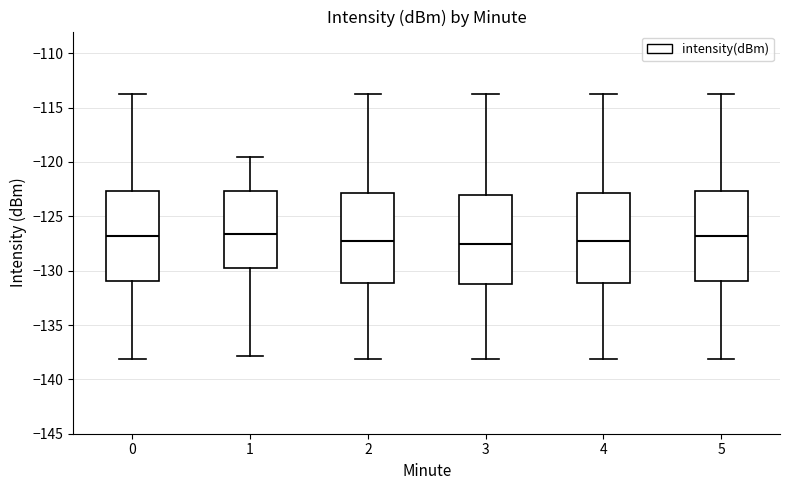

Reading left to right, transcribe this box plot: for each box, give where its median line is, the range the box spans, and where its two whiskers end, as read against the y-axis. The values are not printed on the chart, so give them approximately, as read against the axis.

0: median -127.0, box -131.0 to -122.5, whiskers -138.0 to -113.5
1: median -126.5, box -130.0 to -122.5, whiskers -138.0 to -119.5
2: median -127.5, box -131.0 to -123.0, whiskers -138.0 to -113.5
3: median -127.5, box -131.0 to -123.0, whiskers -138.0 to -113.5
4: median -127.5, box -131.0 to -123.0, whiskers -138.0 to -113.5
5: median -127.0, box -131.0 to -122.5, whiskers -138.0 to -113.5